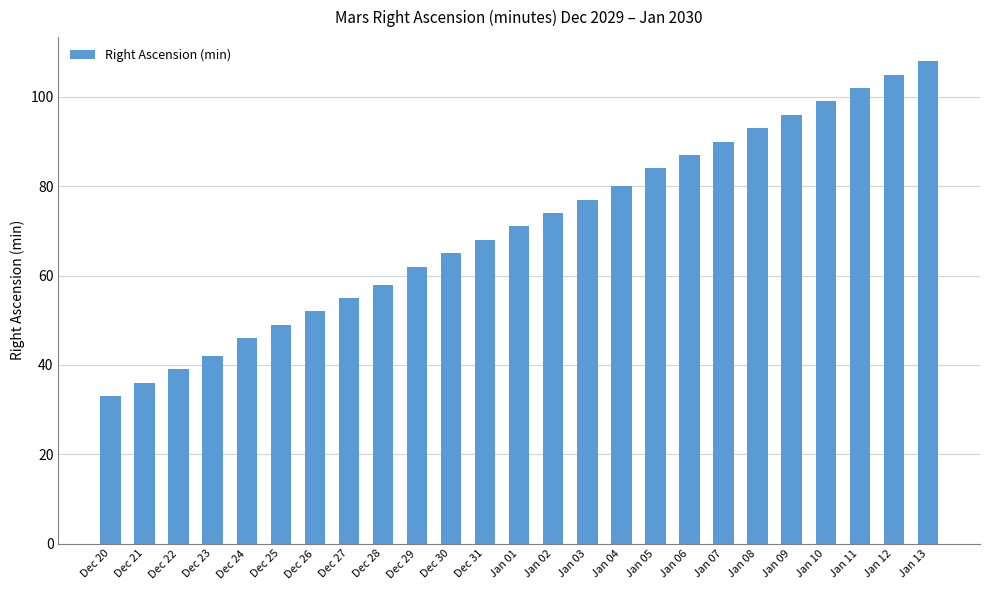

Approximately how many times larger is the value at Dec 28 compared to Jan 02?

0.8